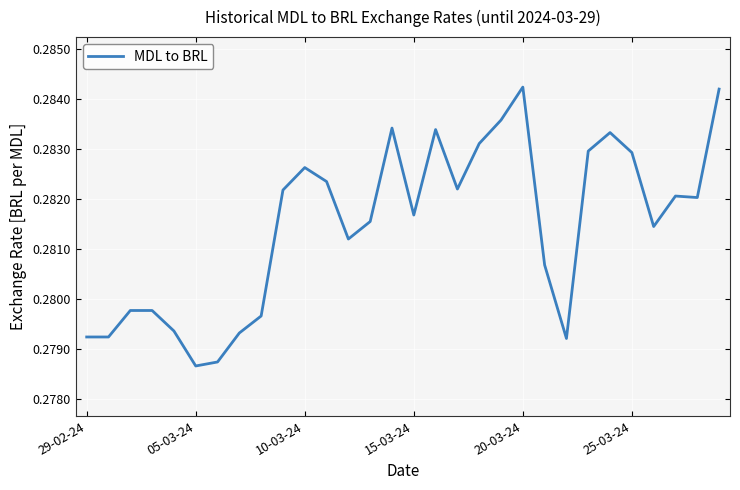

How many series are shown in this chart?

1